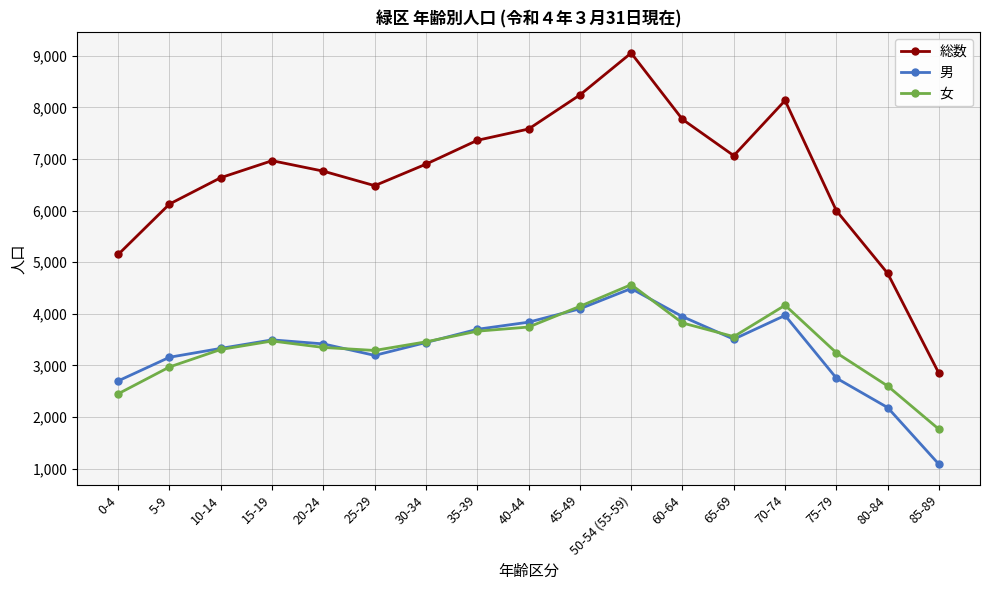

At which category does 女 reach its first local peak?

15-19